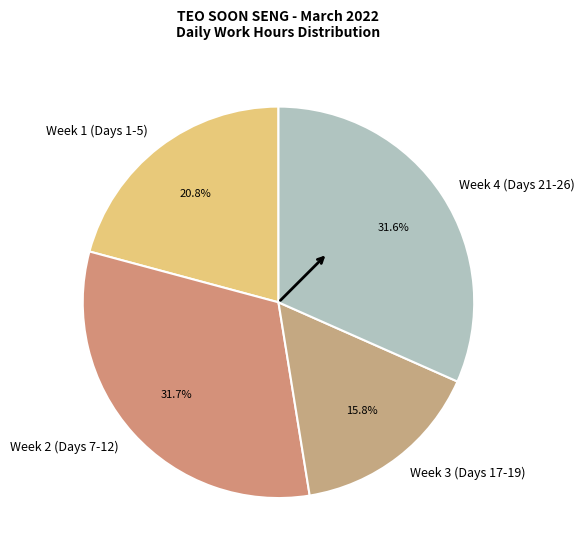

Count the number of slices in the pie.

4